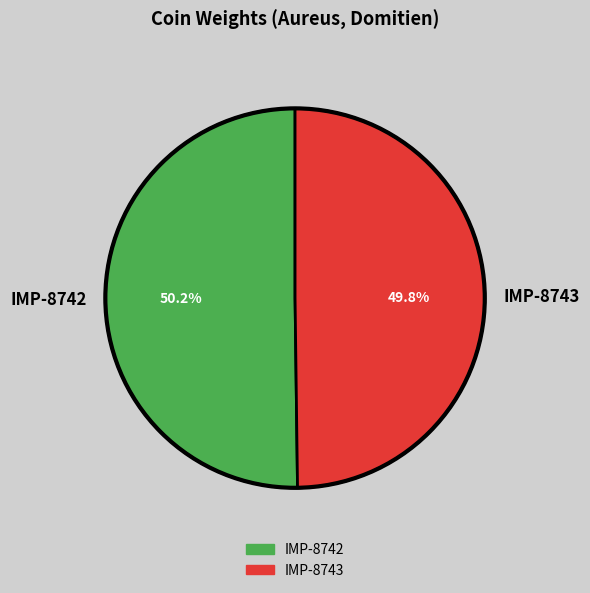

Combined, what portion of the pie is IMP-8743 and IMP-8742?

100.0%